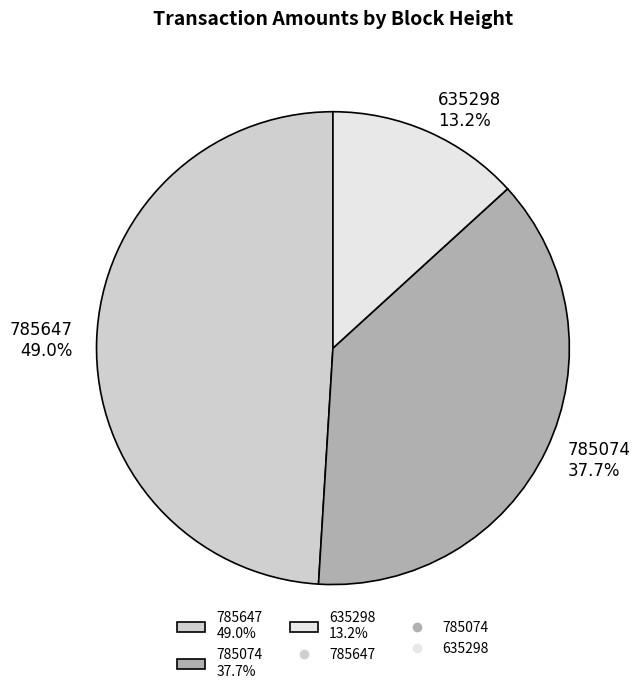

True or false: 785647 accounts for 49% of the total.

True